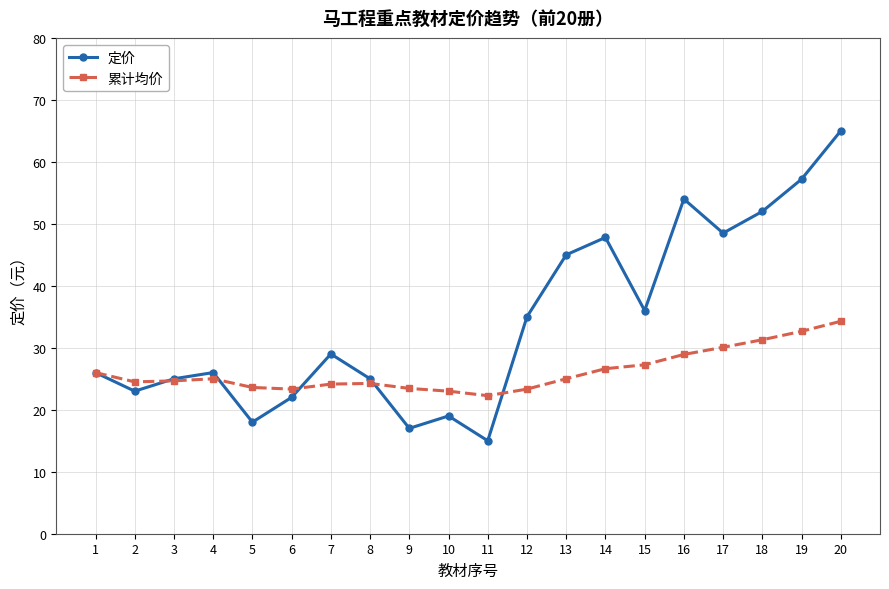

How many data points in 定价 are less than 29?

10